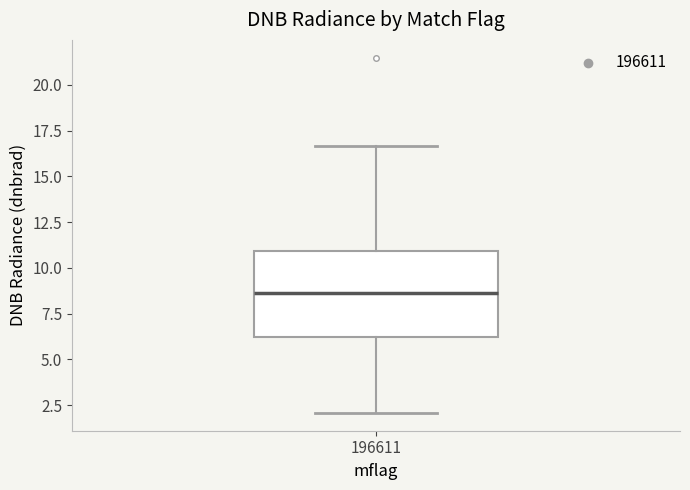

Read this box plot against the y-axis: the position of the median line, the range covered by the box, and the ends of both whiskers. The values are not printed on the chart, so give them approximately, as read against the axis.

median 8.5, box 6.0 to 11.0, whiskers 2.0 to 16.5